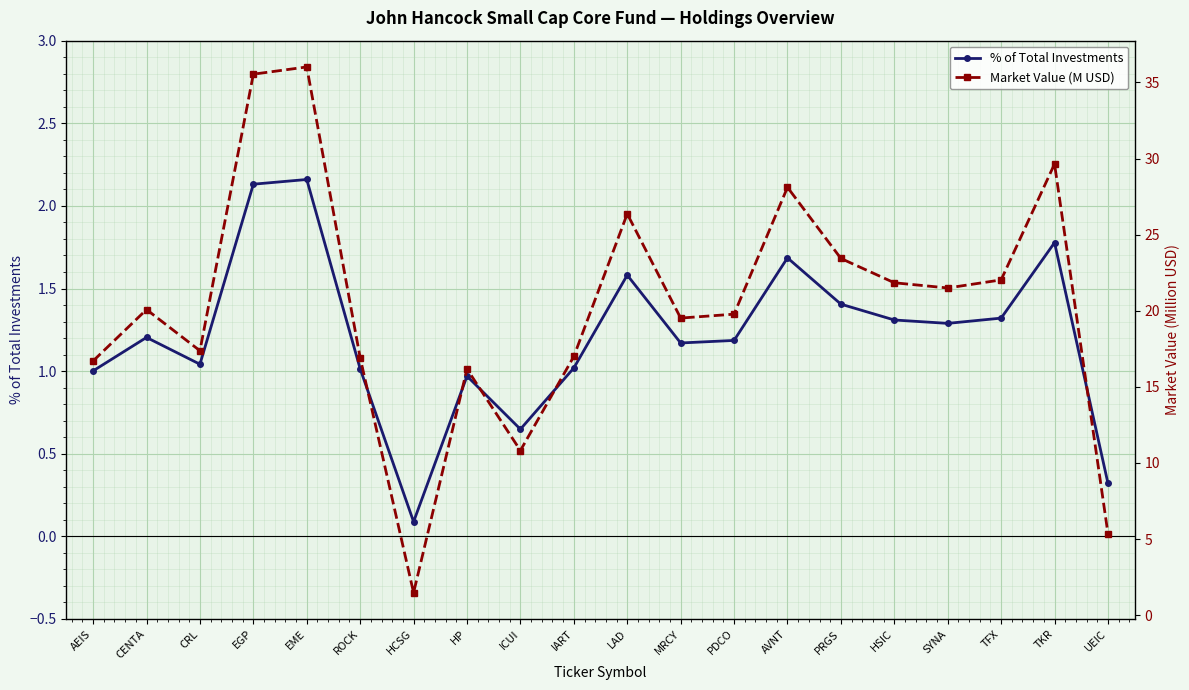

Which series has the largest total across all categories?

Market Value (M USD)